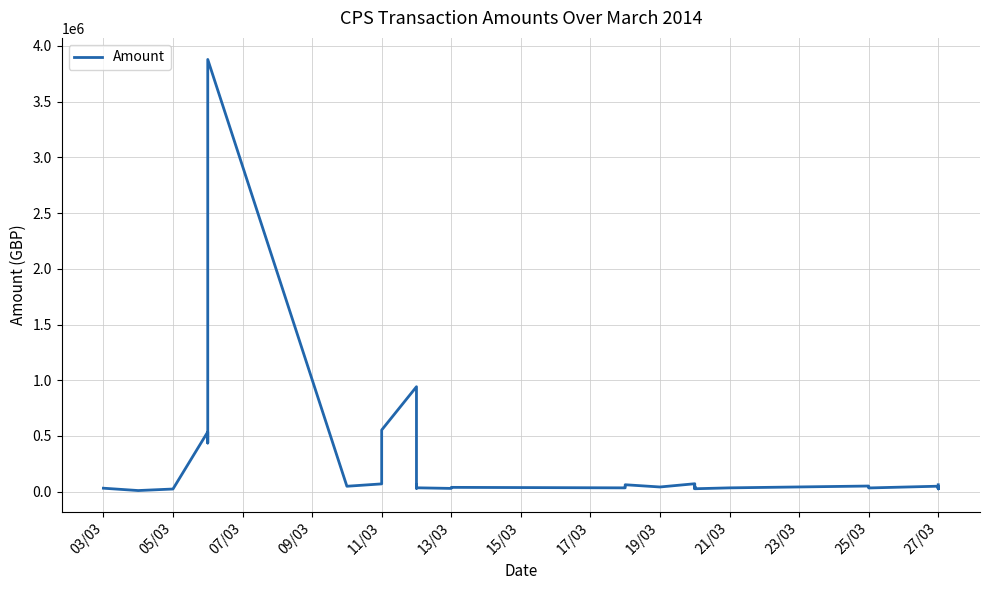

How many data points are above 40544?

19